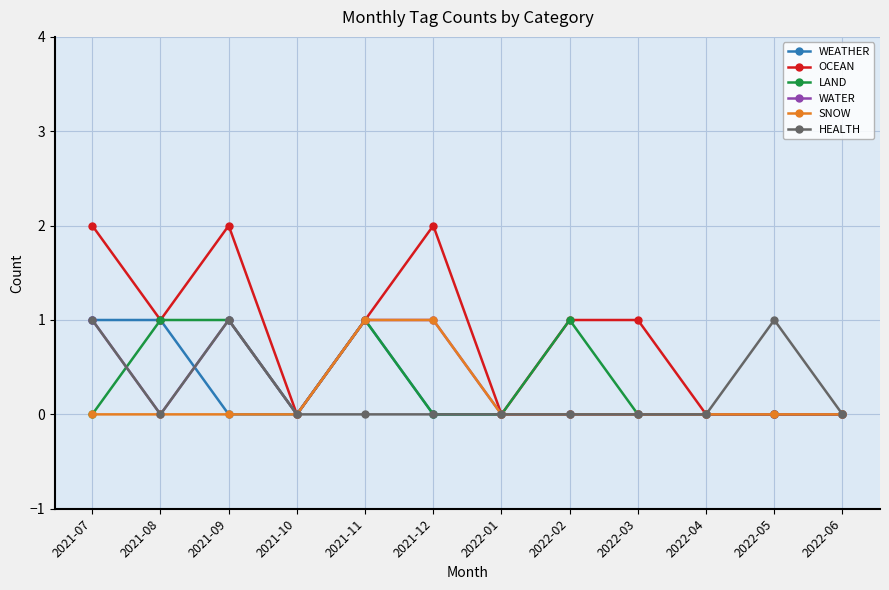

What is the label of the 3rd point from the right?

2022-04